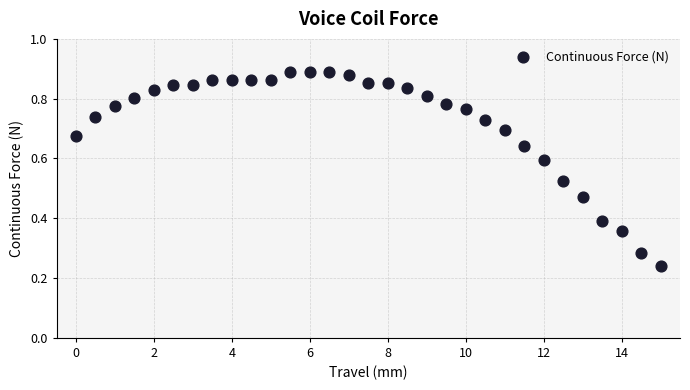

What is the range of X values (max minus min)?

15.0